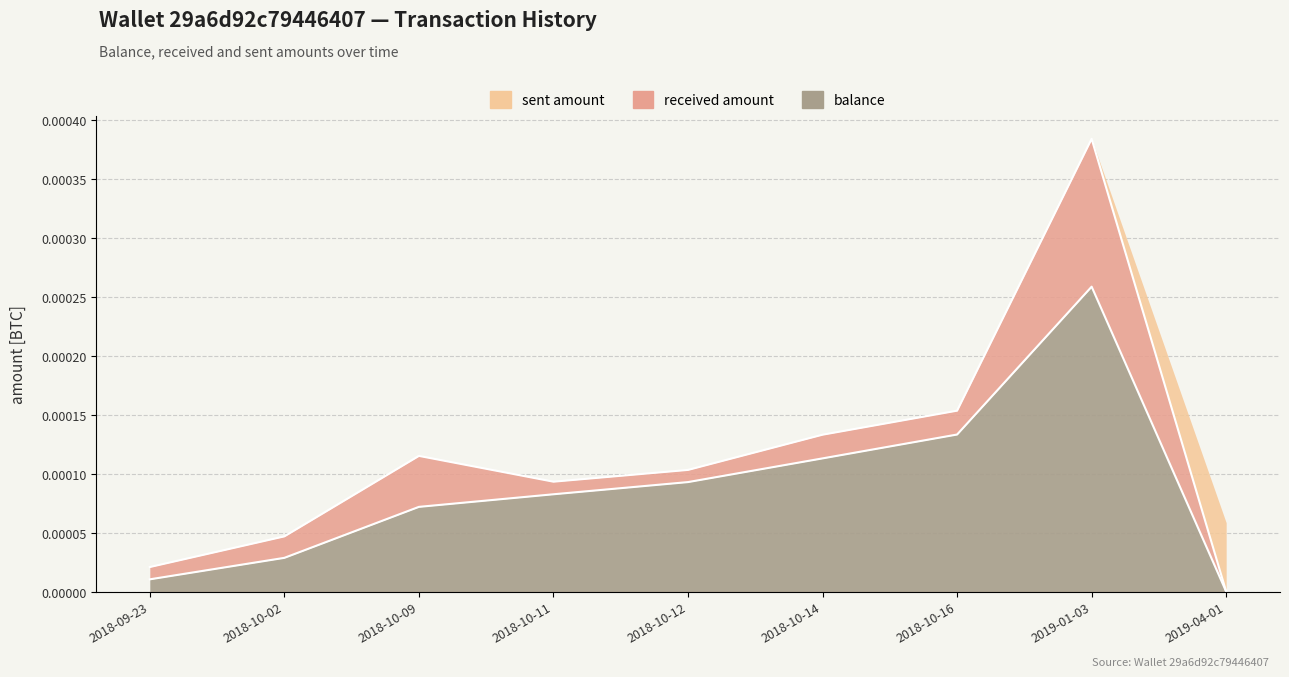

True or false: balance and received amount cross at least once.

False